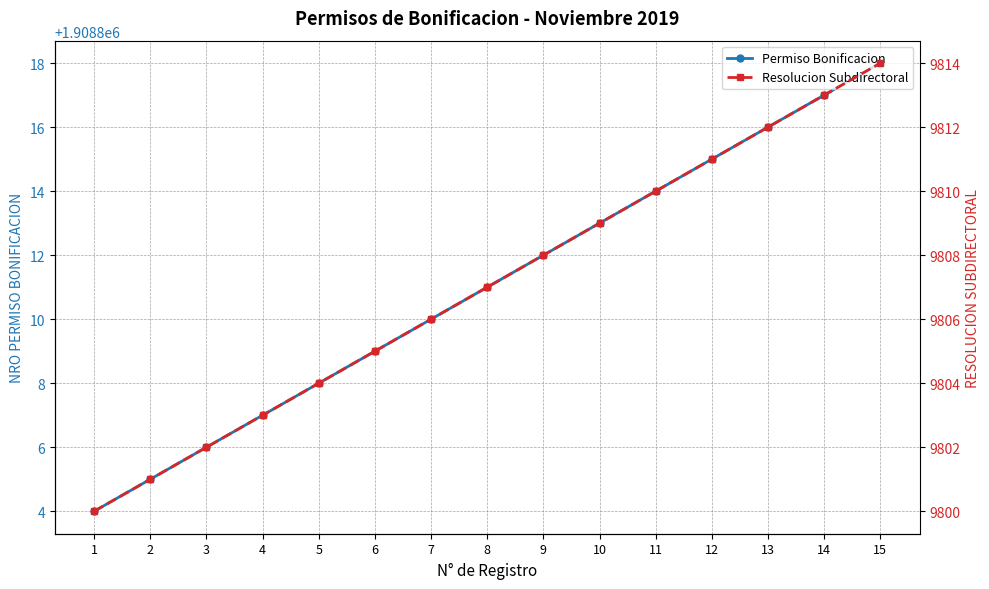

The Permiso Bonificacion series shows 1908804 at 1. True or false?

True